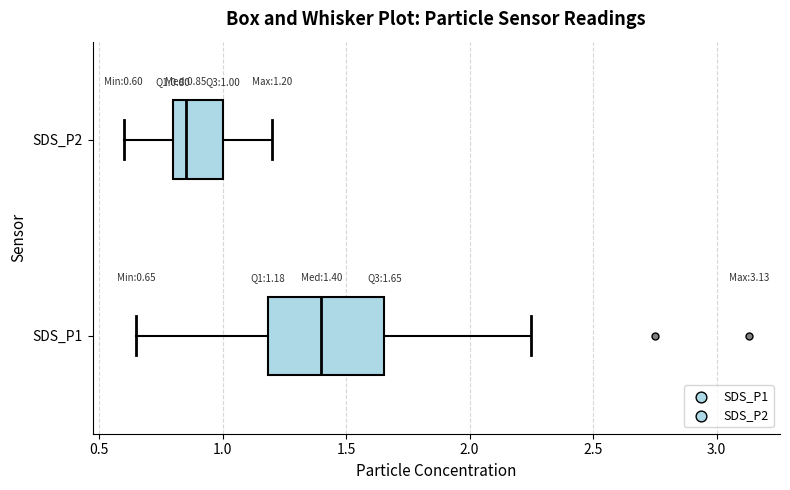

Which box's median line is the furthest to the right?

SDS_P1